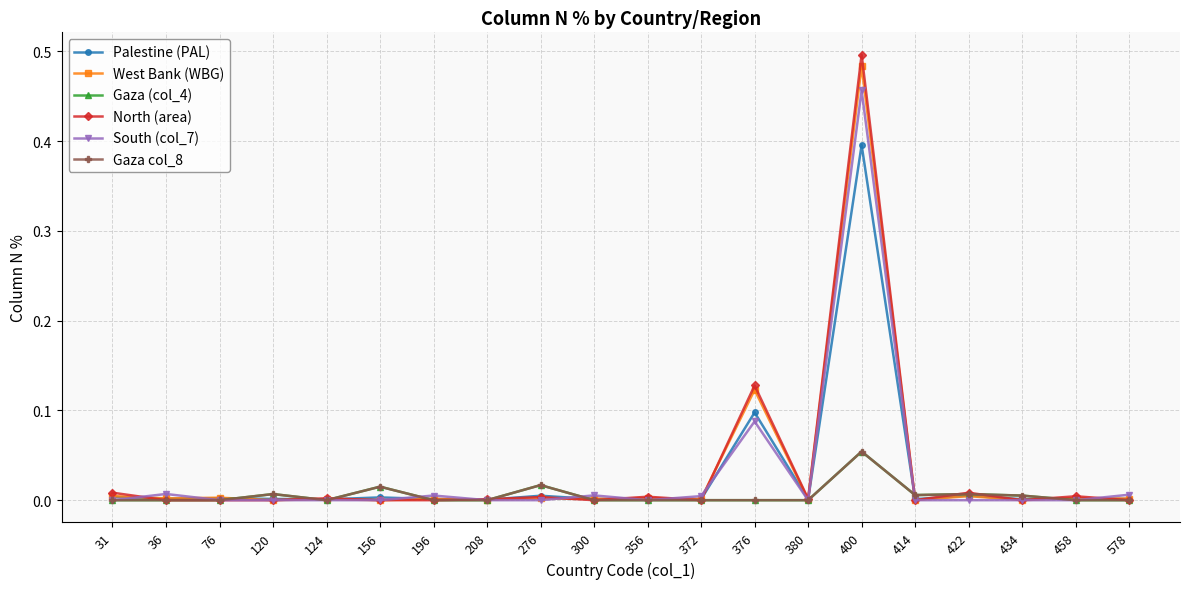

Does the chart have visible grid lines?

Yes